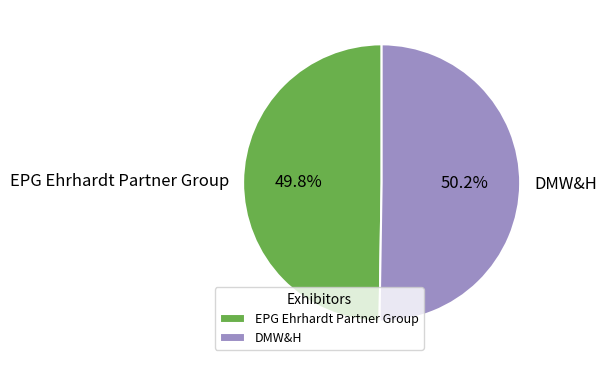

Approximately how many times larger is the value at DMW&H compared to EPG Ehrhardt Partner Group?

1.0